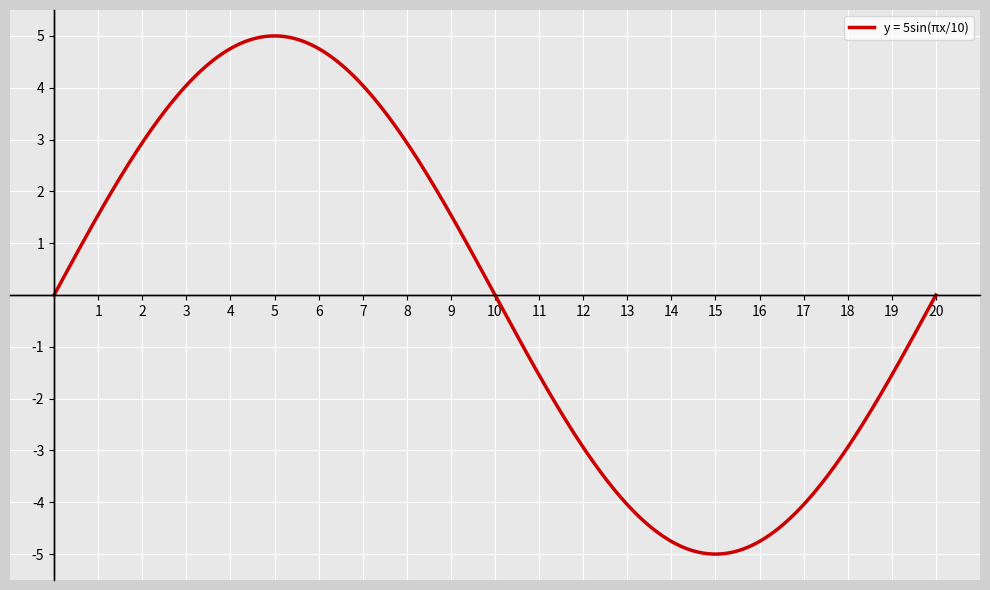

What is the difference between the maximum and minimum values?

10.0